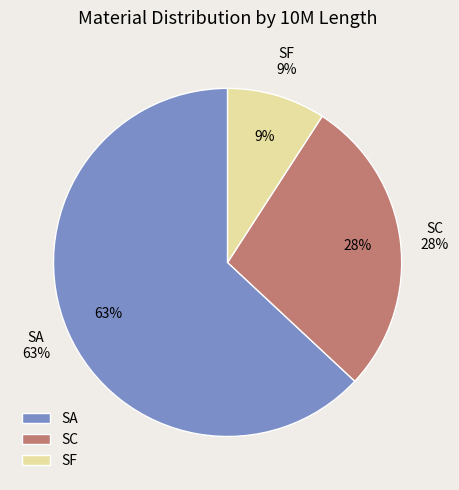

Which category accounts for the majority?

SA